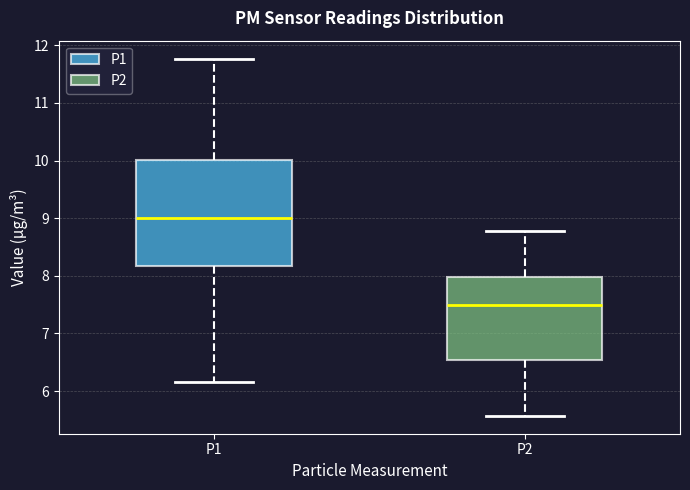

Which box has the highest median line?

P1